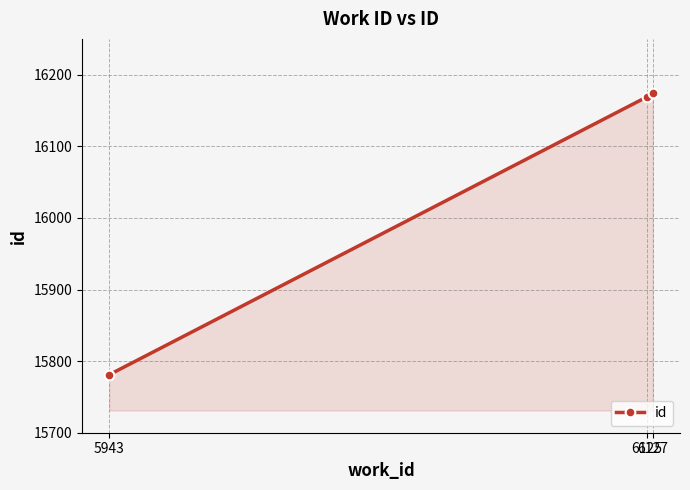

What is the value of the 2nd point from the left?

16169